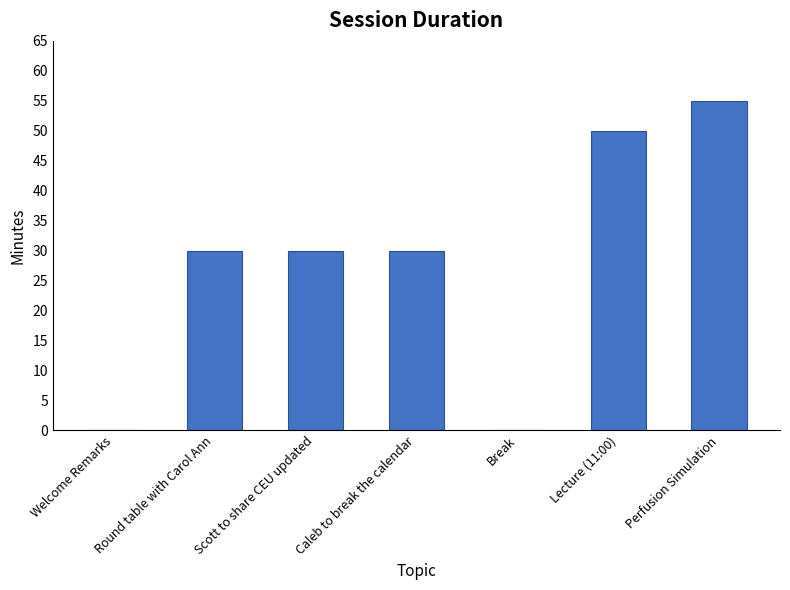

Which category has the highest value across all series?

Perfusion Simulation